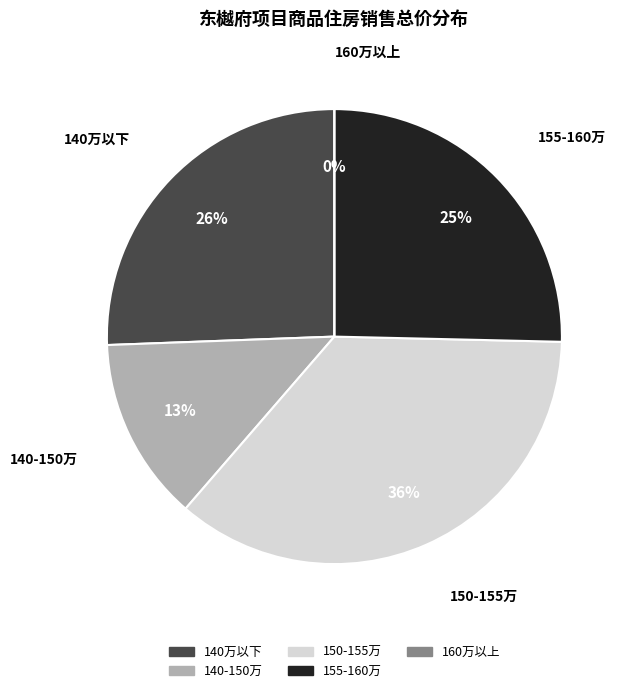

Does any single category account for the majority?

No